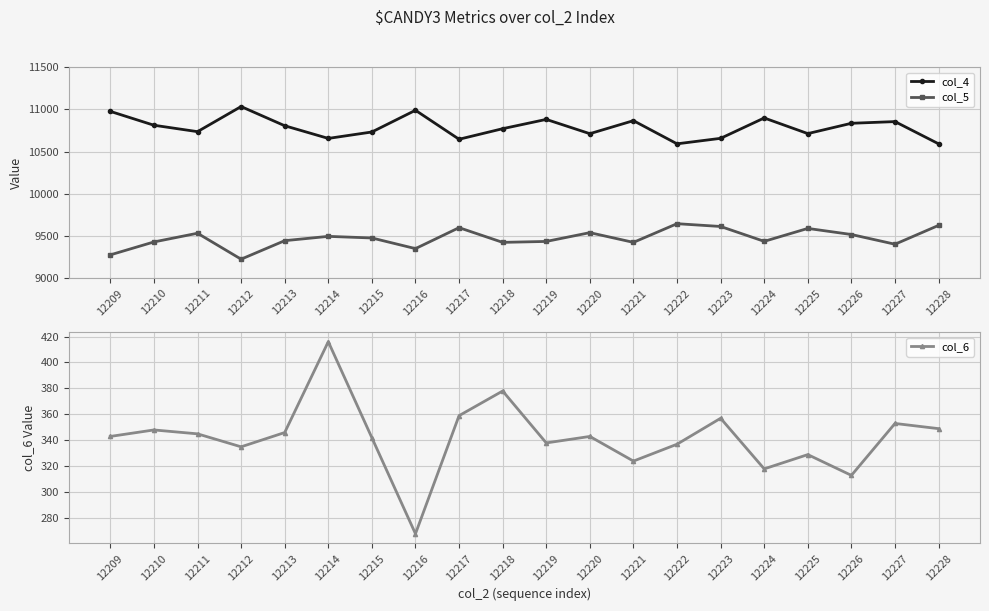

Reading right to left, transcribe all the data shown in this chart.

col_4: 12228=10591	12227=10854	12226=10834	12225=10712	12224=10897	12223=10656	12222=10591	12221=10865	12220=10711	12219=10880	12218=10770	12217=10645	12216=10988	12215=10731	12214=10655	12213=10805	12212=11032	12211=10735	12210=10811	12209=10975
col_5: 12228=9626	12227=9403	12226=9518	12225=9590	12224=9437	12223=9613	12222=9646	12221=9425	12220=9540	12219=9436	12218=9425	12217=9599	12216=9351	12215=9477	12214=9496	12213=9445	12212=9226	12211=9533	12210=9430	12209=9277
col_6: 12228=349	12227=353	12226=313	12225=329	12224=318	12223=357	12222=337	12221=324	12220=343	12219=338	12218=378	12217=359	12216=268	12215=342	12214=416	12213=346	12212=335	12211=345	12210=348	12209=343